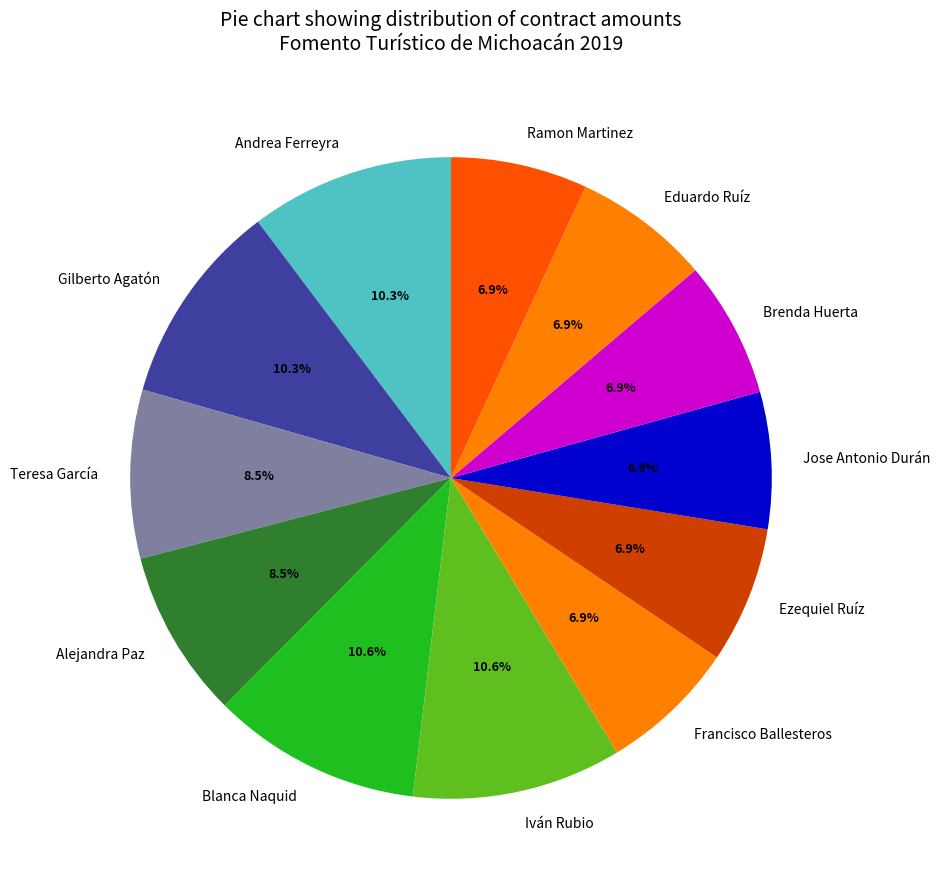

Between Teresa García and Blanca Naquid, which is larger?

Blanca Naquid